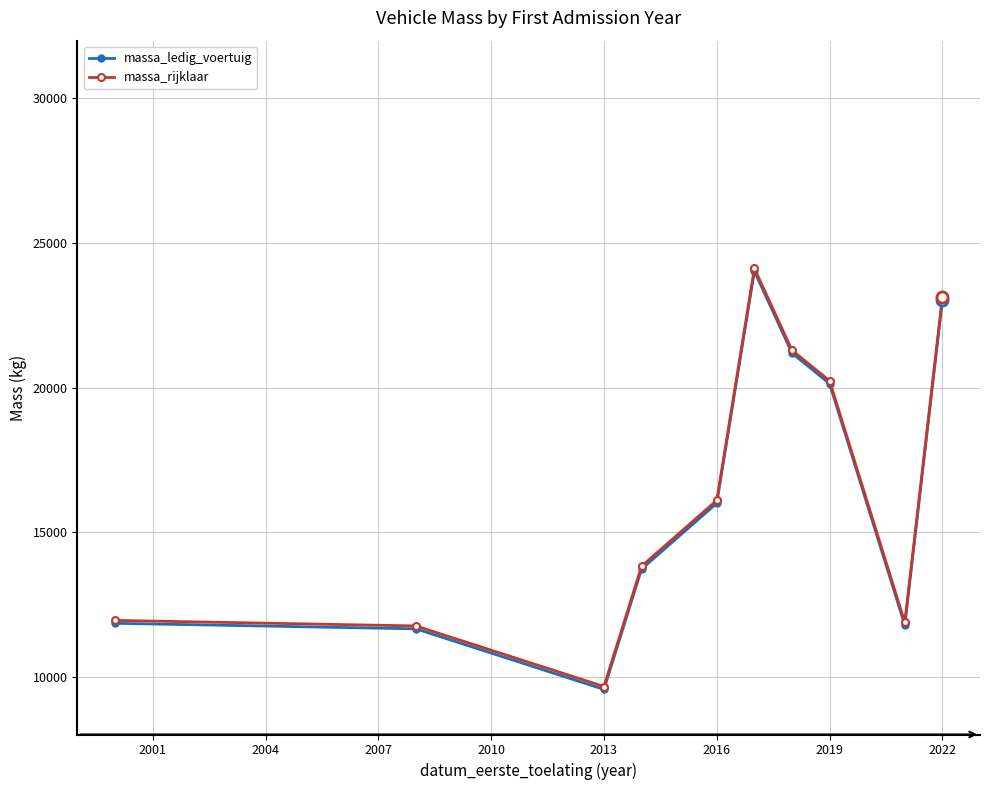

At how many categories does at least one series exceed 19583?

4